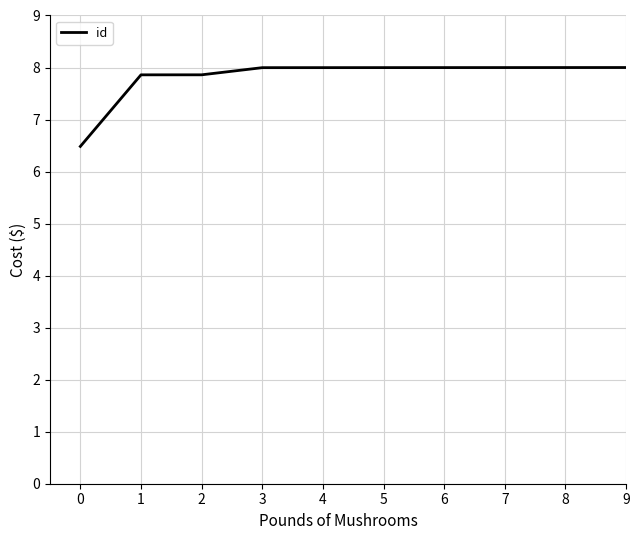

Reading right to left, list all the values displayed in this chart.

8.0	8.0	8.0	8.0	8.0	8.0	8.0	7.9	7.9	6.5